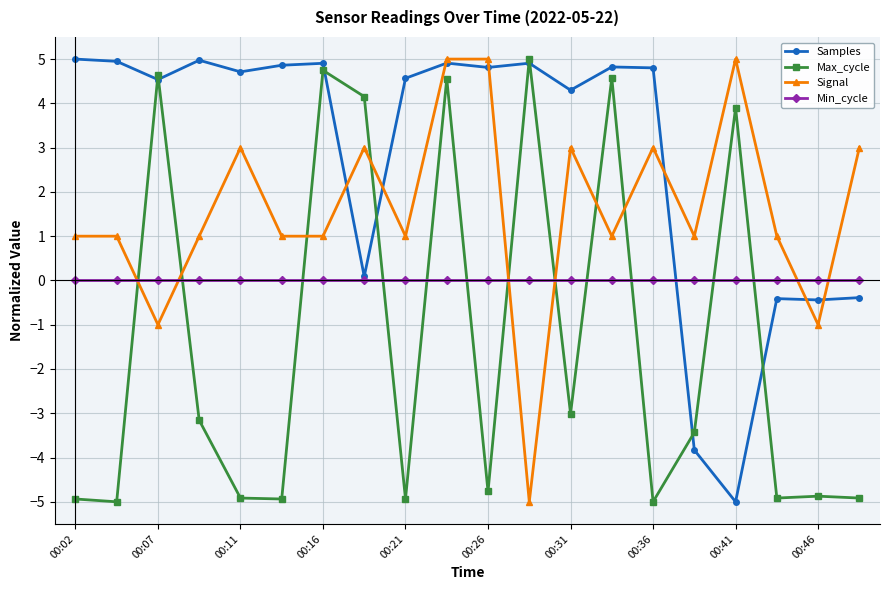

At how many categories does at least one series exceed 2?

17